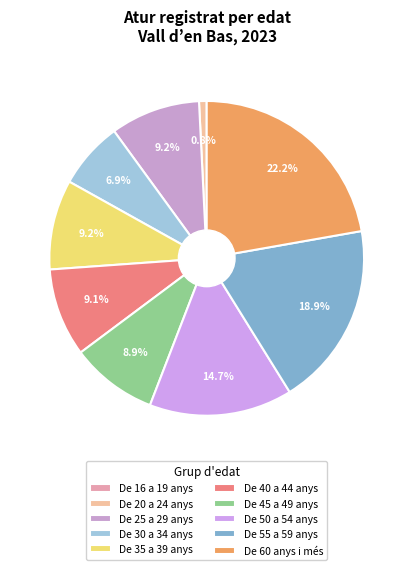

Rank the categories by value from lowest to highest.

De 16 a 19 anys, De 20 a 24 anys, De 30 a 34 anys, De 45 a 49 anys, De 40 a 44 anys, De 25 a 29 anys, De 35 a 39 anys, De 50 a 54 anys, De 55 a 59 anys, De 60 anys i més